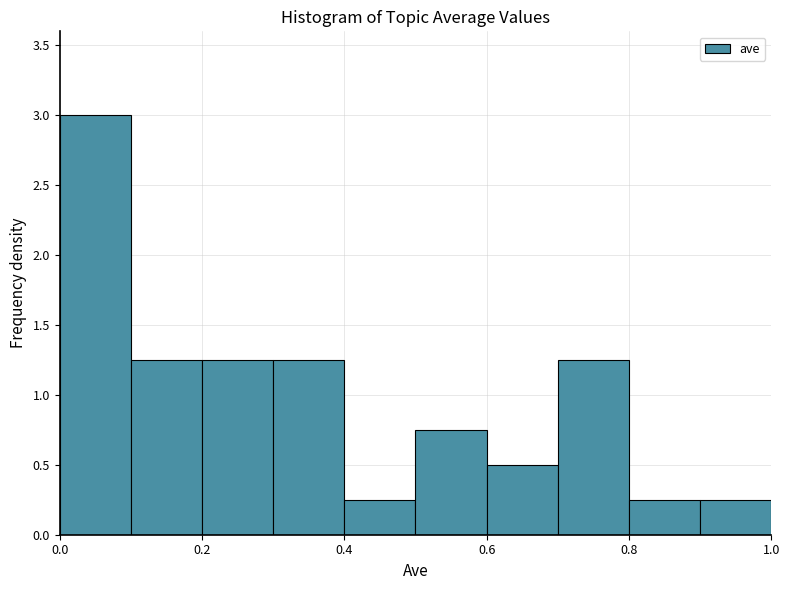

Over which range of the x-axis is the bar tallest?

0.0 to 0.1